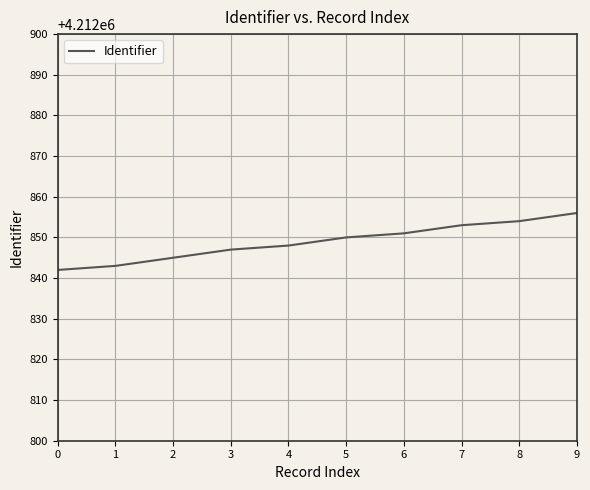

What is the maximum value shown in the chart?

4212856